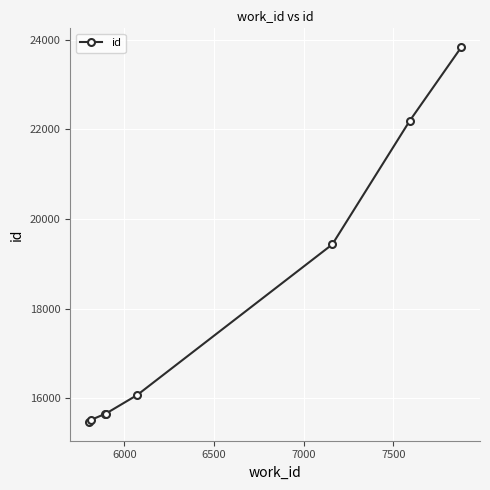

What is the difference between the maximum and second lowest values?

8324